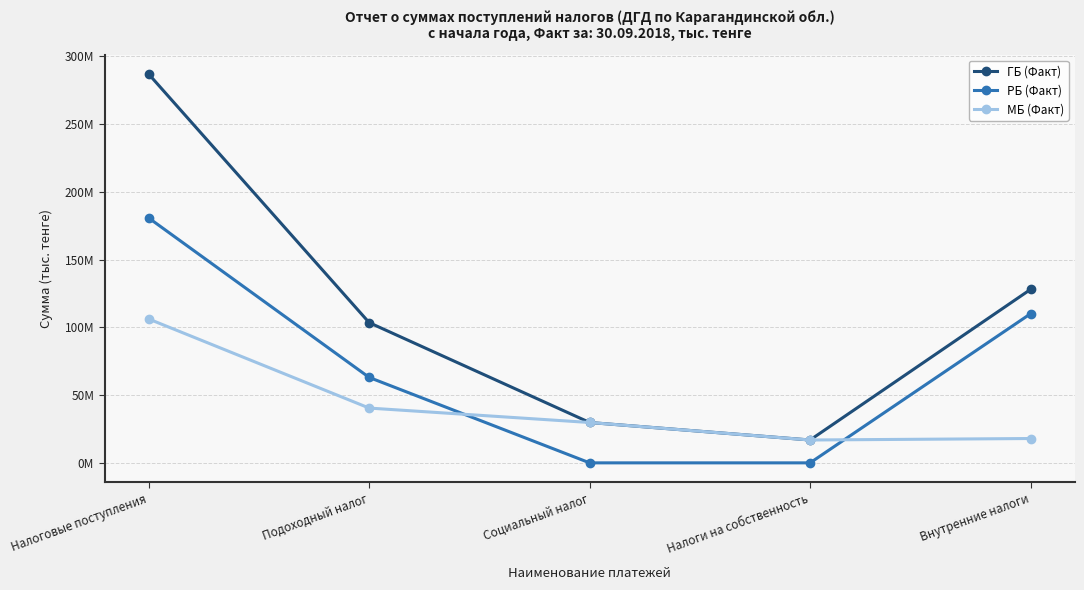

Reading left to right, extract all data points from this chart.

ГБ (Факт): 286813766	103453854	29778511	16863082	127972351
РБ (Факт): 180672545	63031605	0	0	110016974
МБ (Факт): 106141221	40422248	29778511	16863082	17955377